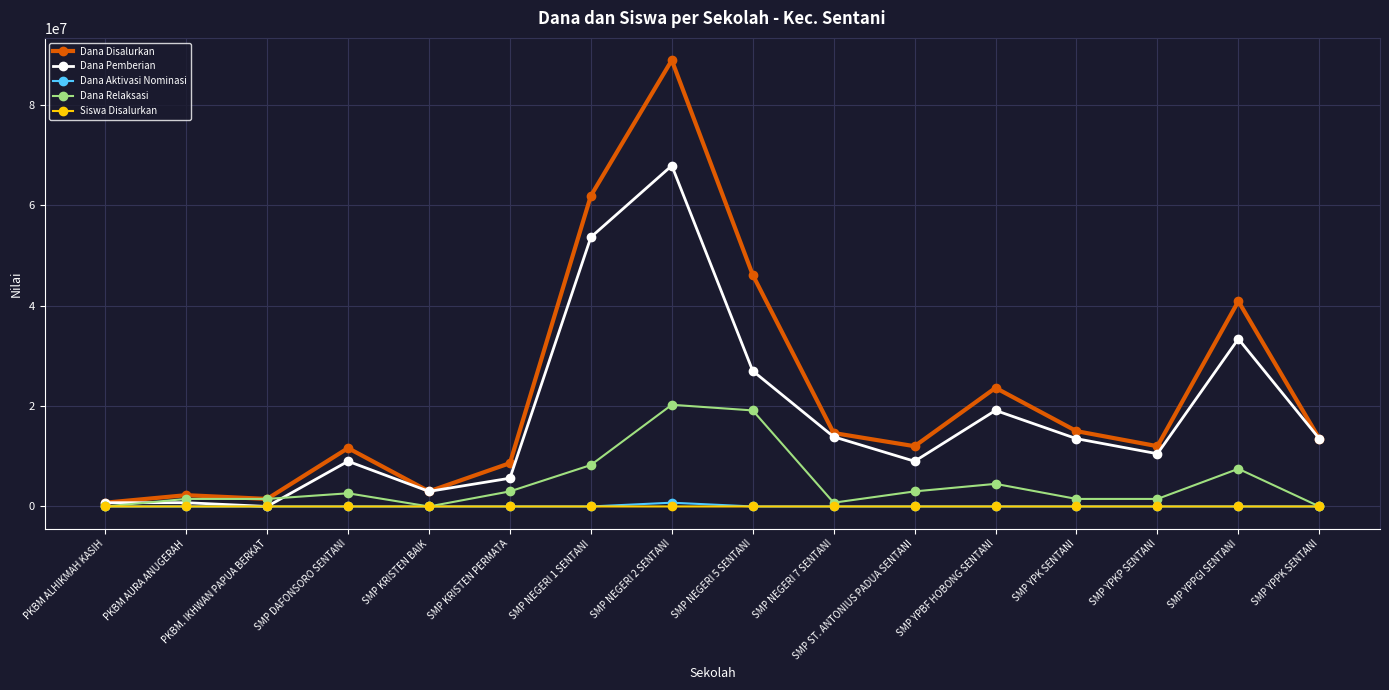

At which category is the sum across all series the highest?

SMP NEGERI 2 SENTANI